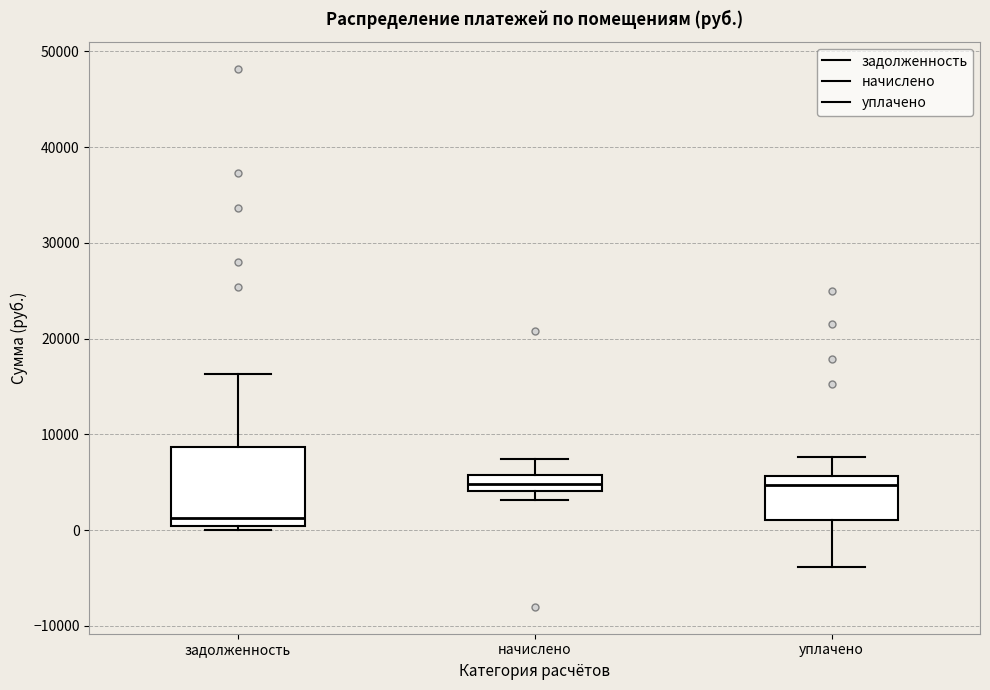

Which box has the lowest median line?

задолженность